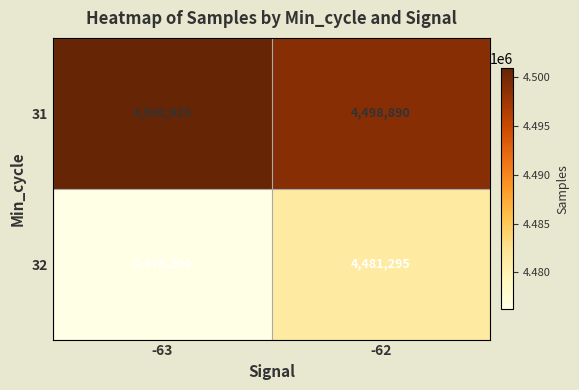

What is the sum of all 32 values?

8957499